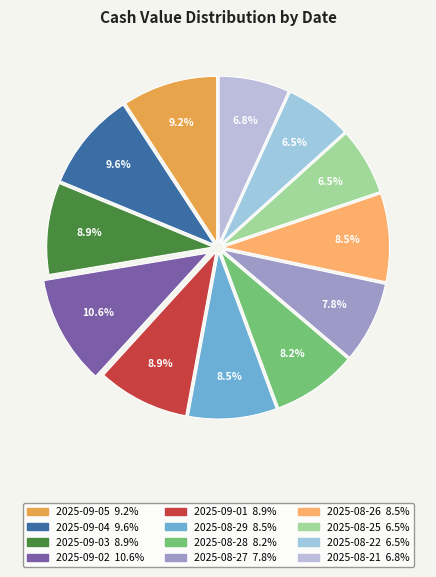

How many slices are in this pie chart?

12